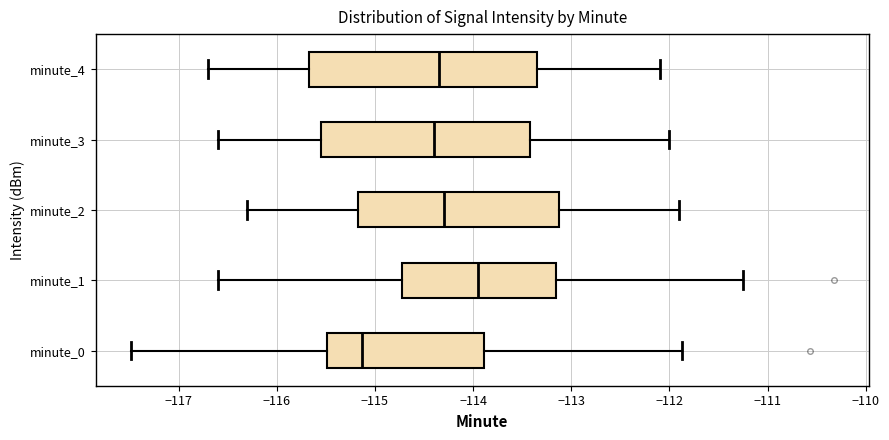

Which box's median line is the furthest to the left?

minute_0